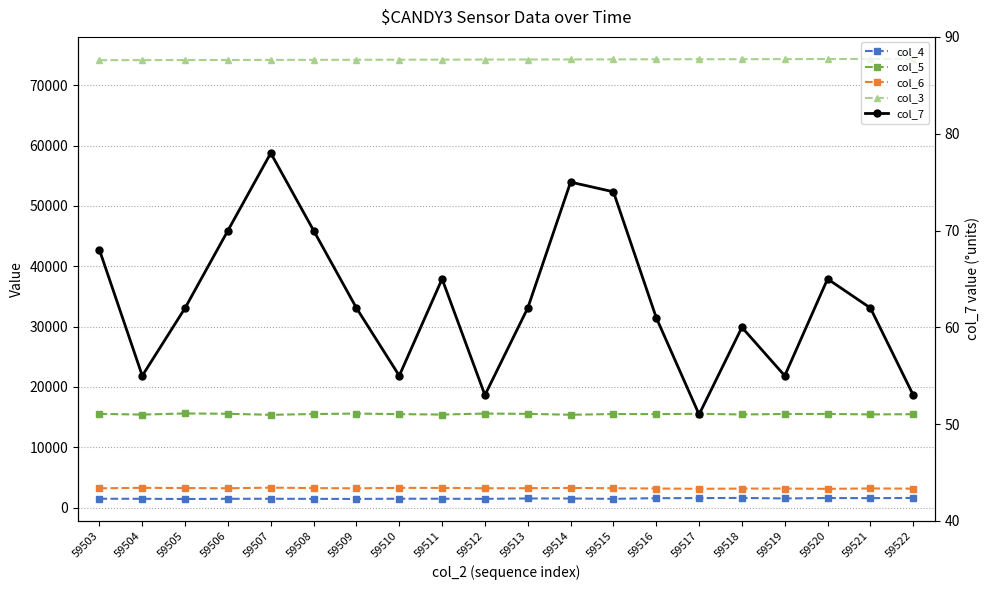

True or false: col_6 and col_3 intersect in this chart.

False